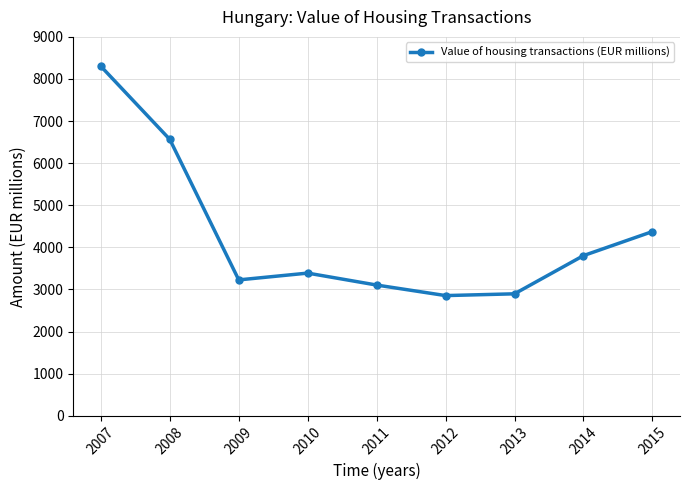

True or false: the data shows 2853.4 at 2012.

True